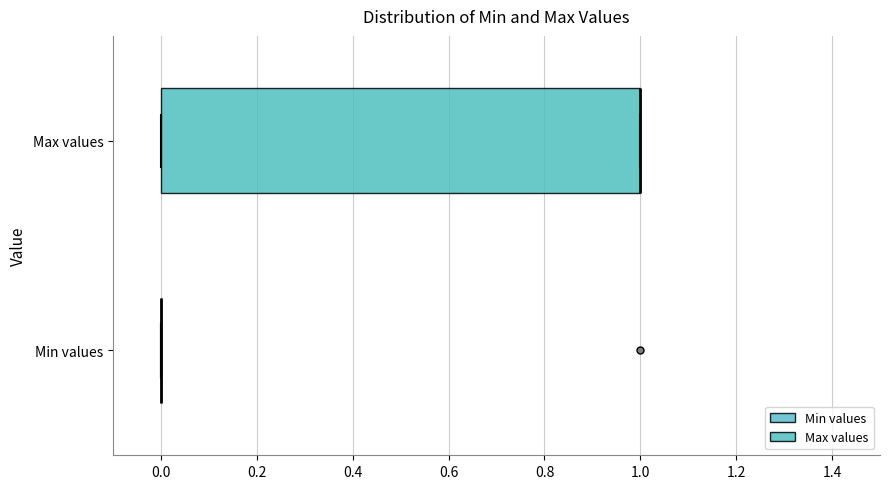

Reading bottom to top, read every box against the x-axis: the position of its median line, the range the box covers, and the ends of its whiskers. The values are not printed on the chart, so give them approximately, as read against the axis.

Min values: box collapsed to a line at 0, whiskers 0 to 0
Max values: median 1 (drawn on the box's right edge), box 0 to 1, whiskers 0 to 1